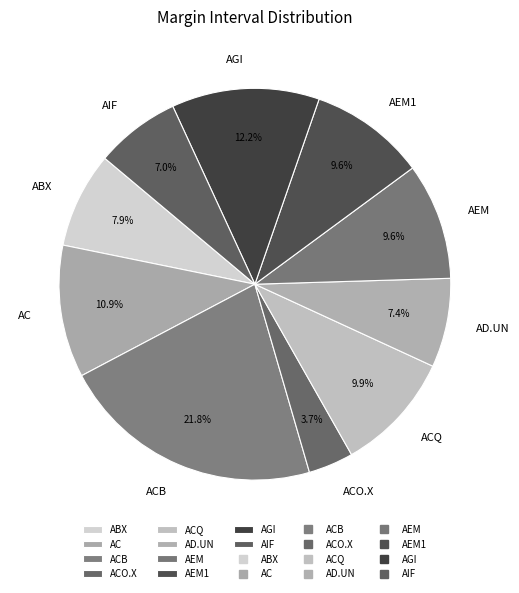

Is ABX the majority of the pie?

No